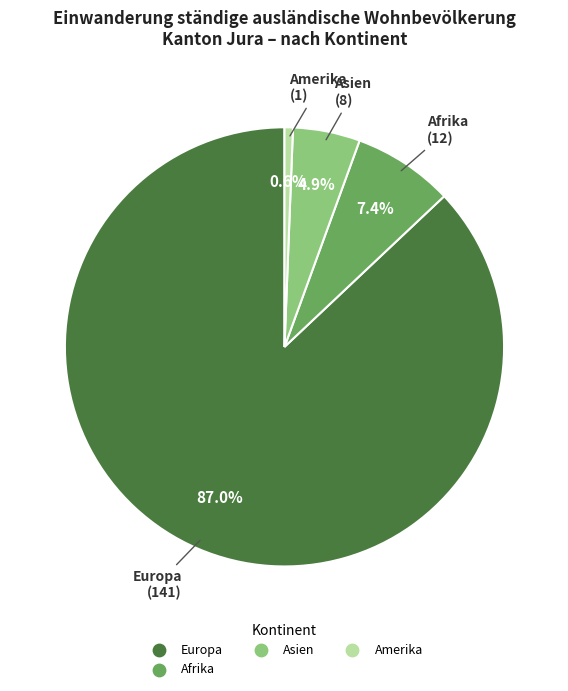

Is there any slice that represents more than half of the pie?

Yes